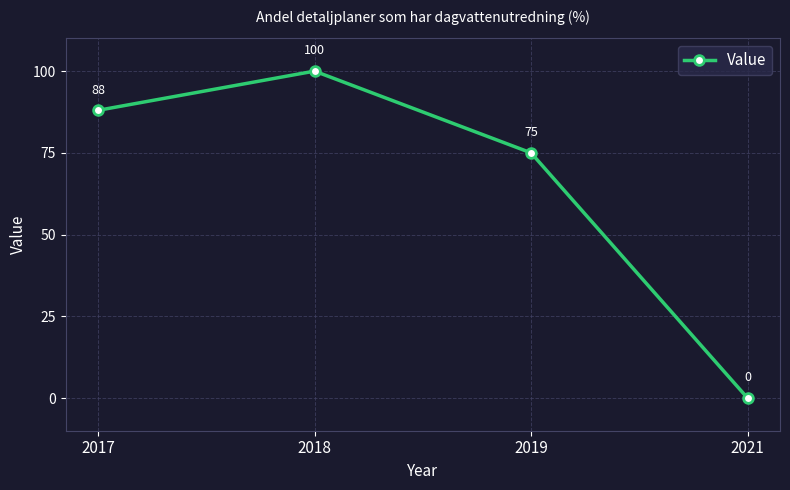

Which label corresponds to the smallest value in the chart?

2021